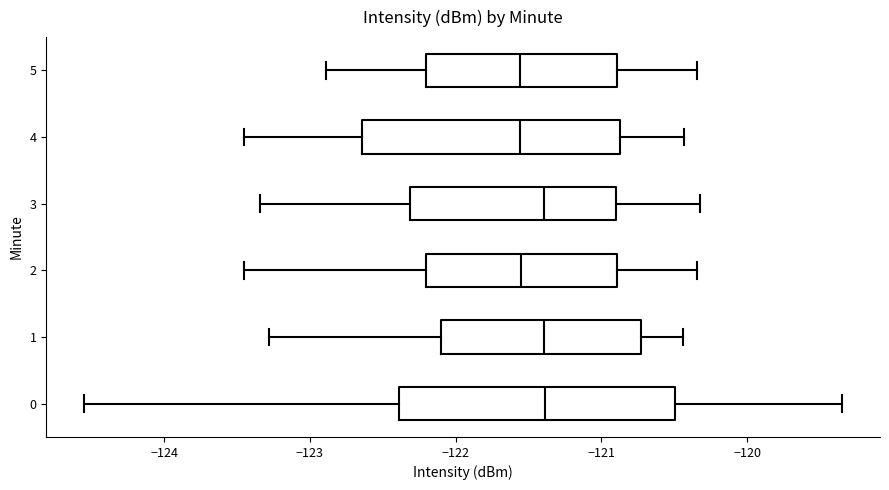

Where does the median line of the box at y = 2 sit on the x-axis? The values are not printed on the chart, so give them approximately, as read against the axis.

-121.5